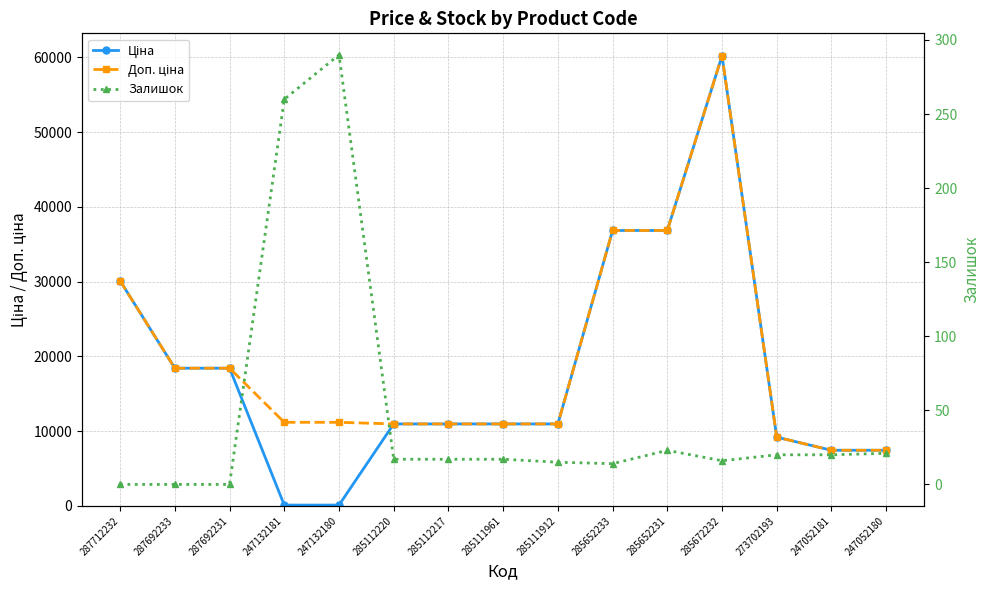

What are all the series names shown in the legend?

Ціна, Доп. ціна, Залишок